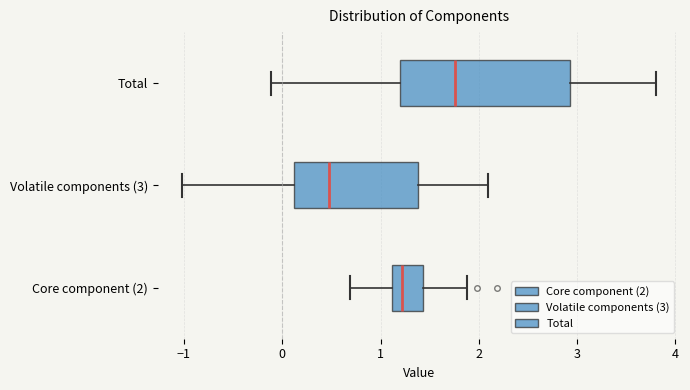

Comparing the boxes themselves (not the whiskers), which one is the widest?

Total